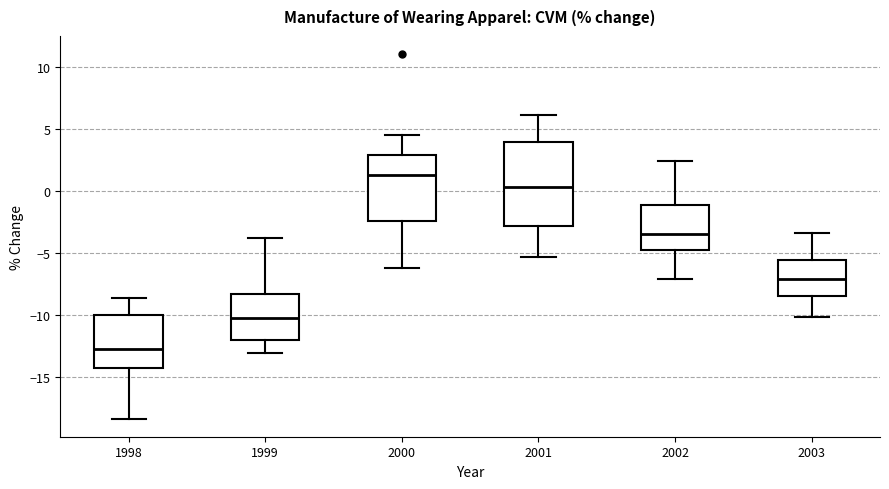

Which box's median line is the highest?

2000